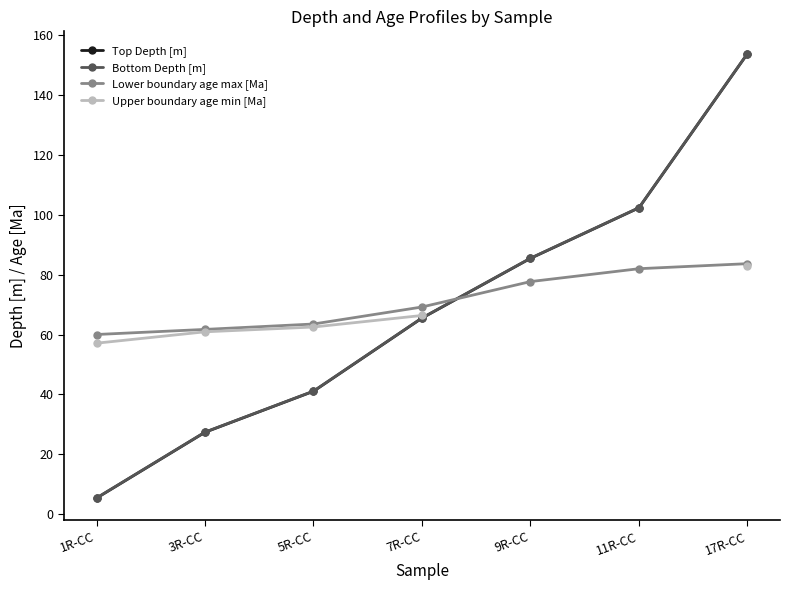

At which label is Upper boundary age min [Ma] closest to 69?

7R-CC